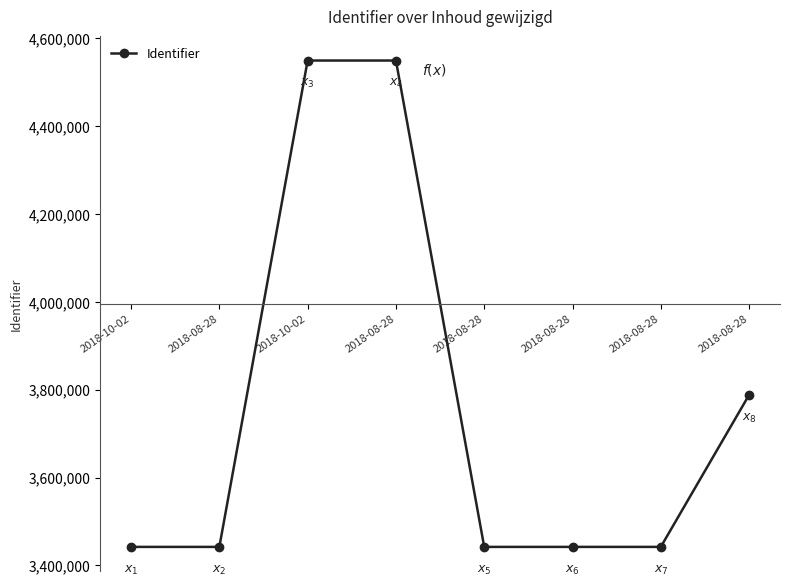

What is the smallest value displayed?

3442234